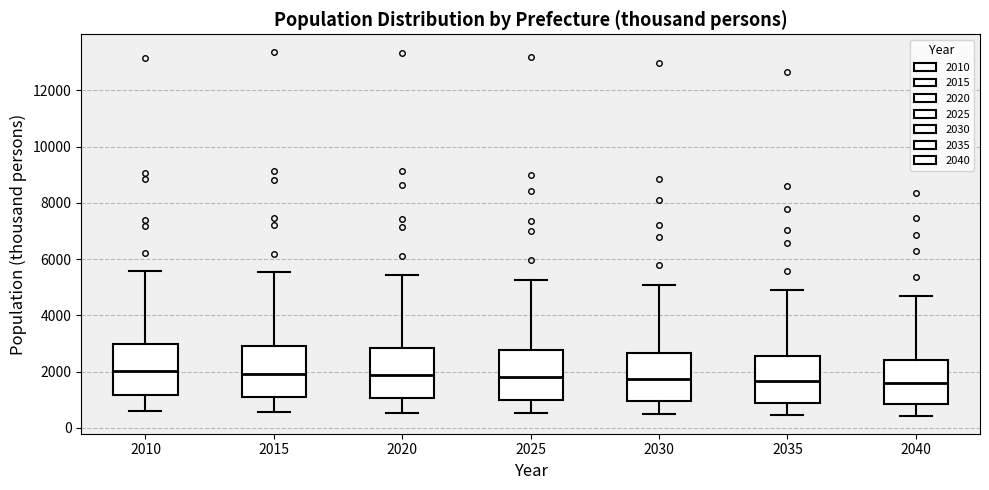

Reading left to right, transcribe this box plot: for each box, give where its median line is, the range the box spans, and where its two whiskers end, as read against the y-axis. The values are not printed on the chart, so give them approximately, as read against the axis.

2010: median 2000, box 1200 to 3000, whiskers 600 to 5600
2015: median 2000, box 1200 to 3000, whiskers 600 to 5600
2020: median 1800, box 1000 to 2800, whiskers 600 to 5400
2025: median 1800, box 1000 to 2800, whiskers 600 to 5200
2030: median 1800, box 1000 to 2600, whiskers 400 to 5000
2035: median 1600, box 800 to 2600, whiskers 400 to 4800
2040: median 1600, box 800 to 2400, whiskers 400 to 4600